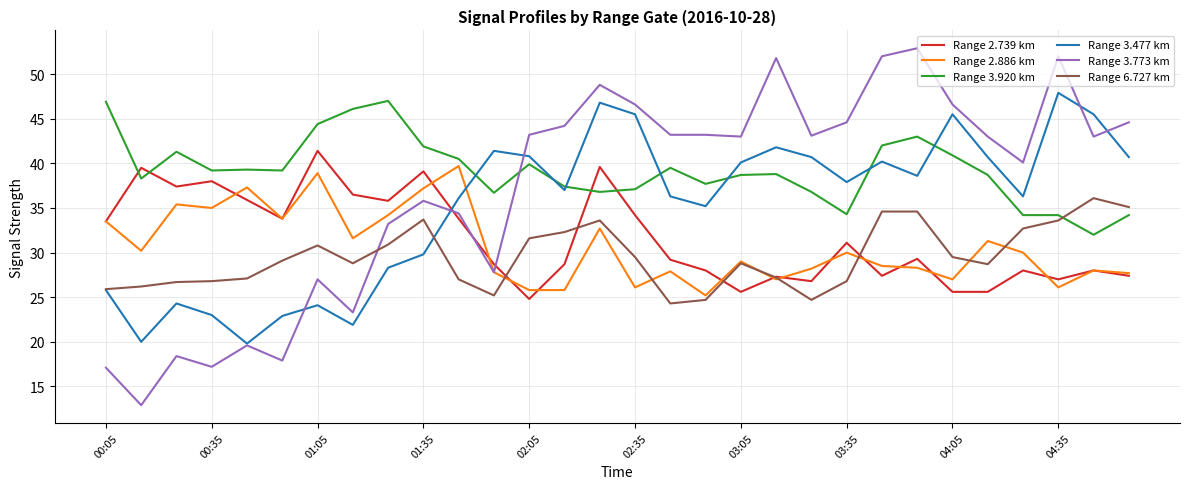

Which series has the largest total across all categories?

Range 3.920 km